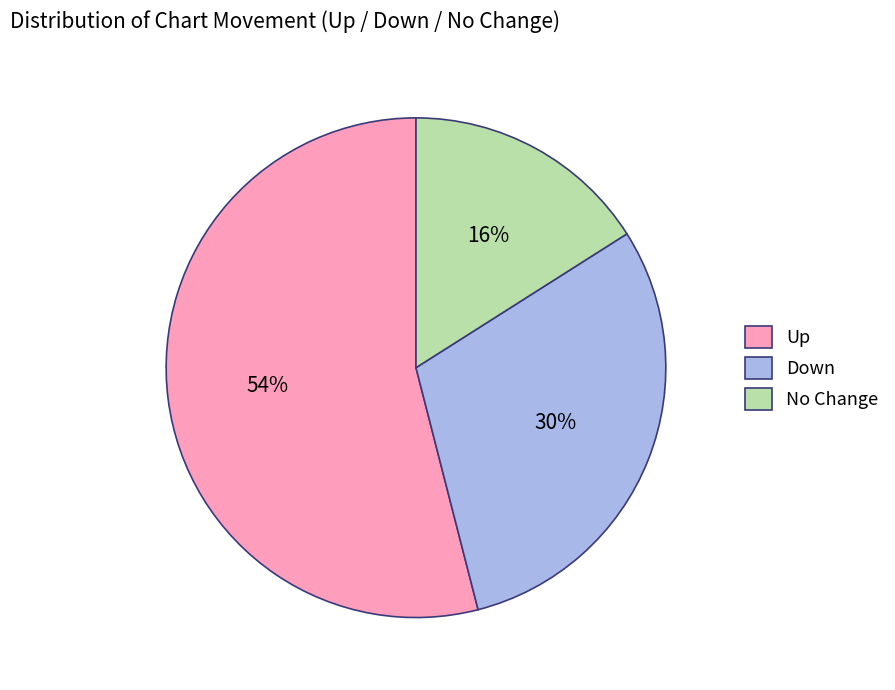

Approximately how many times larger is the value at Up compared to No Change?

3.4